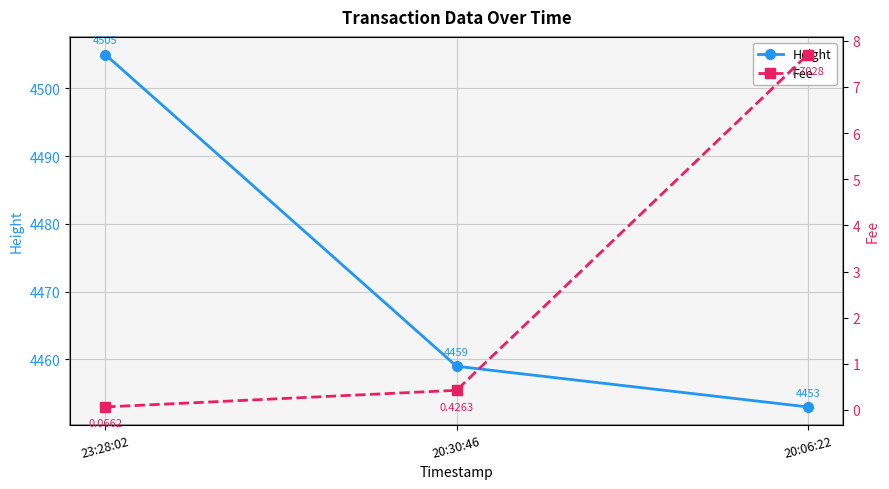

Between 20:30:46 and 20:06:22, which series saw the biggest shift?

Fee